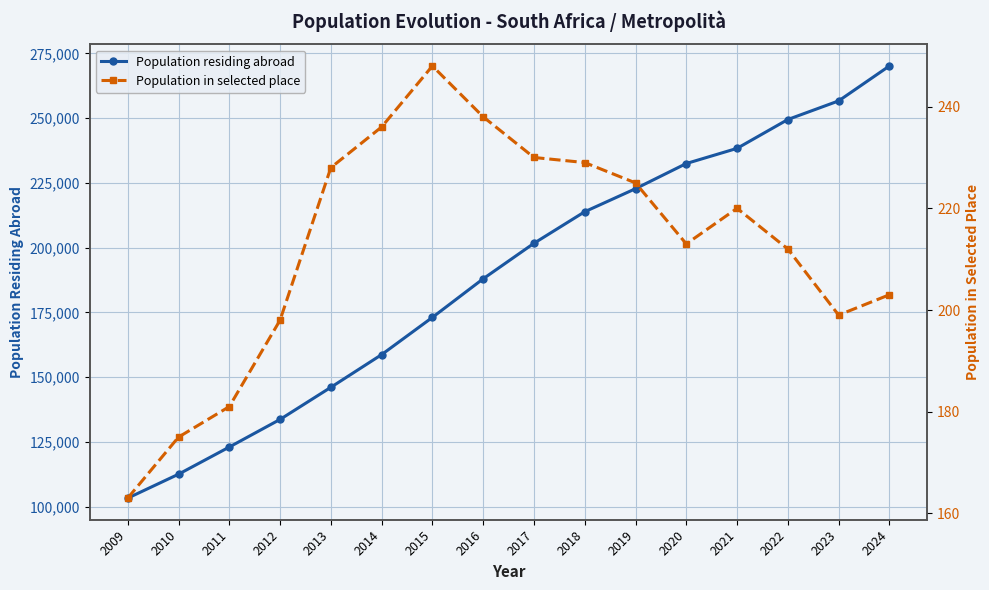

Which series has the widest spread of values?

Population residing abroad